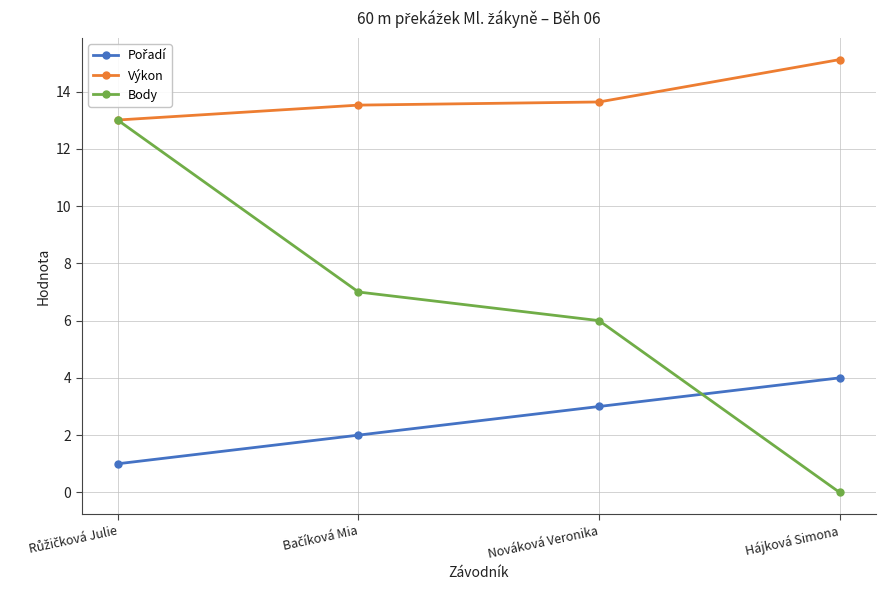

How many lines are shown in the chart?

3